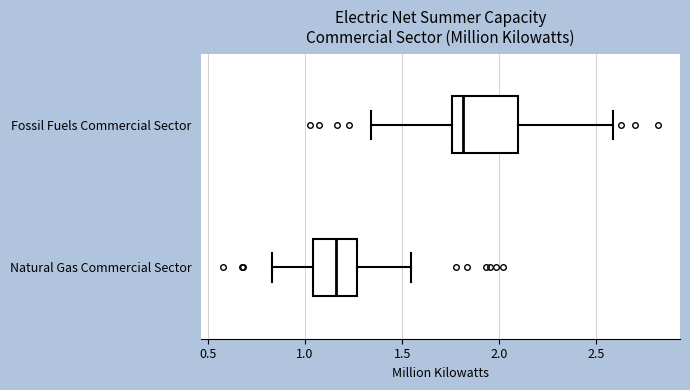

Reading bottom to top, read every box against the x-axis: the position of its median line, the range the box covers, and the ends of its whiskers. The values are not printed on the chart, so give them approximately, as read against the axis.

Natural Gas Commercial Sector: median 1.15, box 1.05 to 1.25, whiskers 0.85 to 1.55
Fossil Fuels Commercial Sector: median 1.80, box 1.75 to 2.10, whiskers 1.35 to 2.60